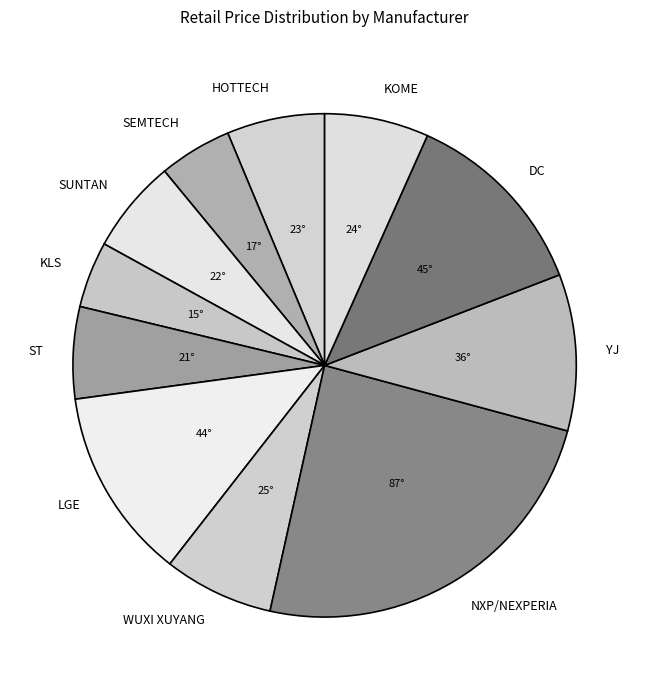

True or false: NXP/NEXPERIA accounts for 10% of the total.

False